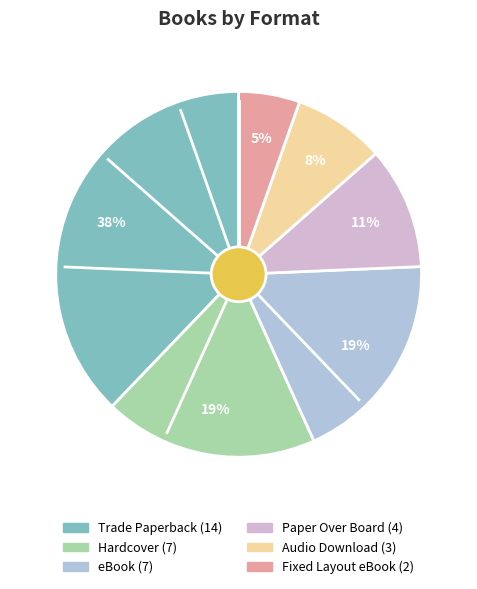

Which category has the biggest portion of the pie?

Trade Paperback